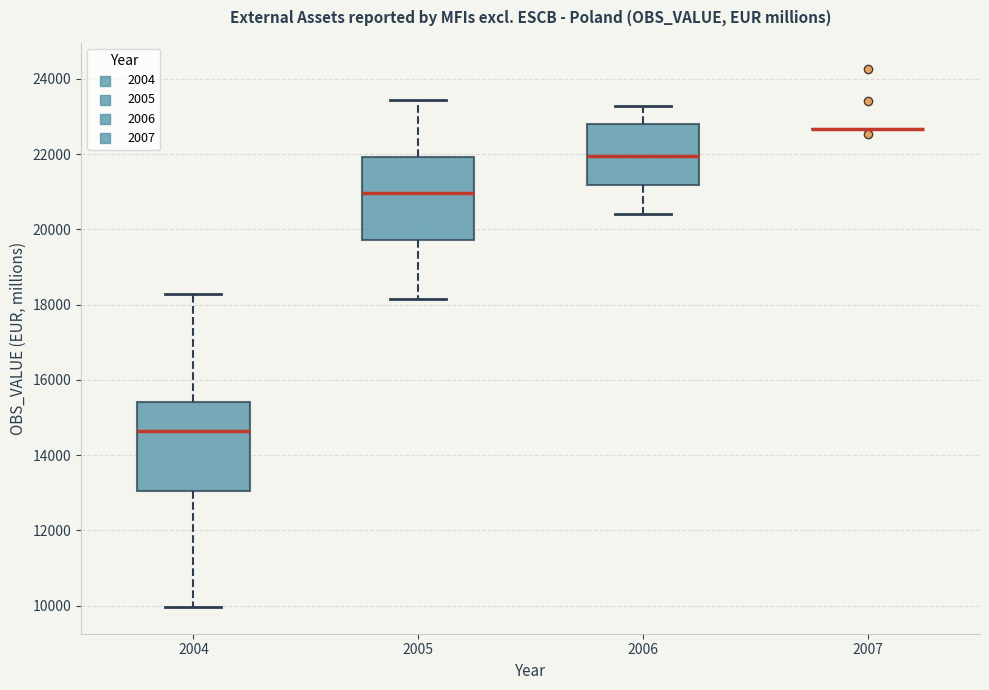

Reading left to right, transcribe this box plot: for each box, give where its median line is, the range the box spans, and where its two whiskers end, as read against the y-axis. The values are not printed on the chart, so give them approximately, as read against the axis.

2004: median 14600, box 13000 to 15400, whiskers 10000 to 18200
2005: median 21000, box 19800 to 22000, whiskers 18200 to 23400
2006: median 22000, box 21200 to 22800, whiskers 20400 to 23200
2007: box collapsed to a line at 22600, whiskers 22600 to 22600